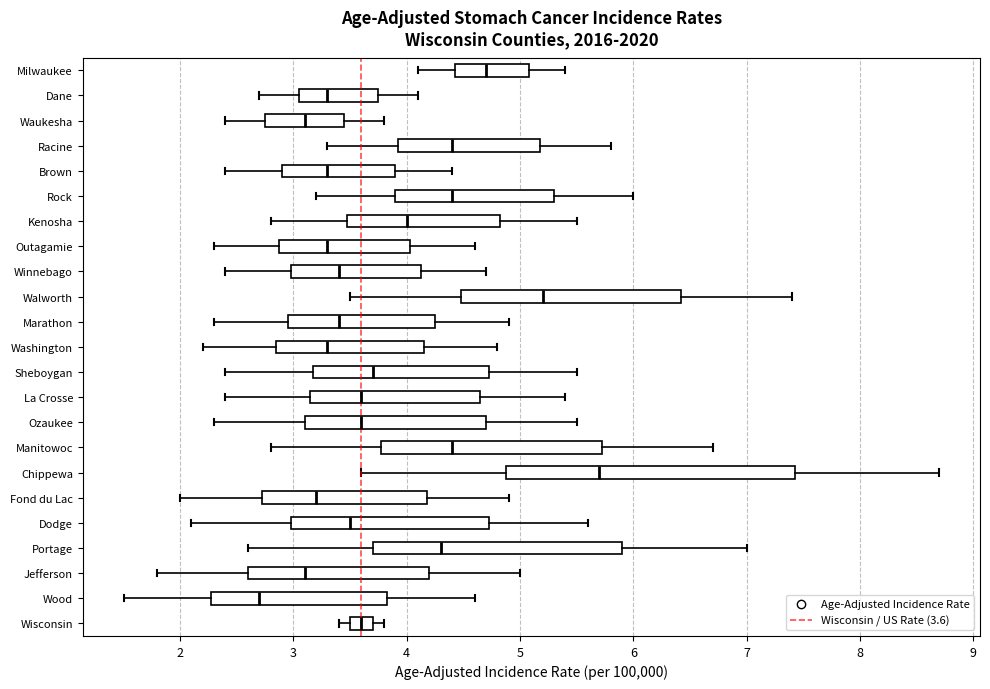

Where is the right edge of the box for Ozaukee on the x-axis? The values are not printed on the chart, so give them approximately, as read against the axis.

4.7